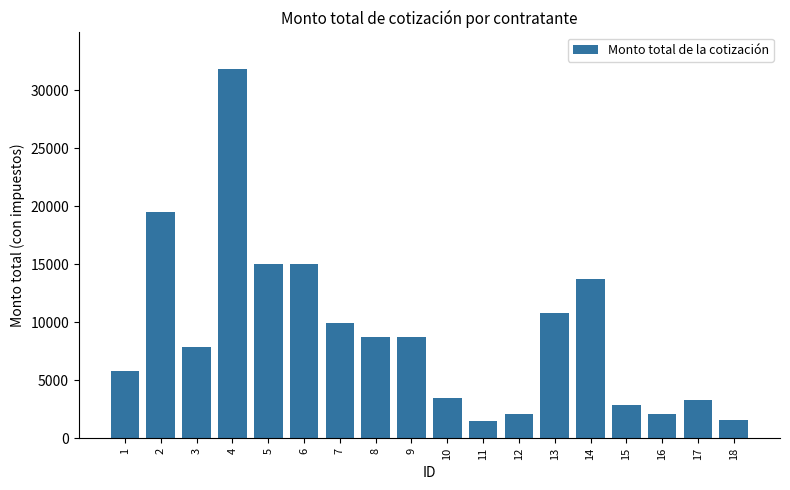

Where does the data first go above 8713?

2